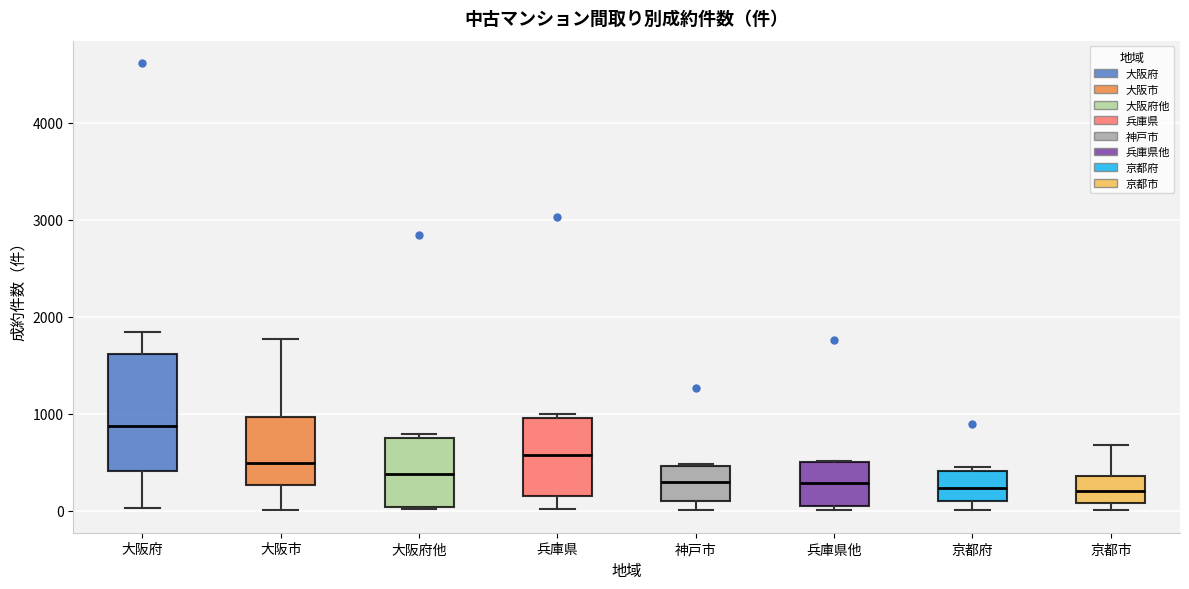

Which box is the tallest, from its lower edge to its upper edge?

大阪府